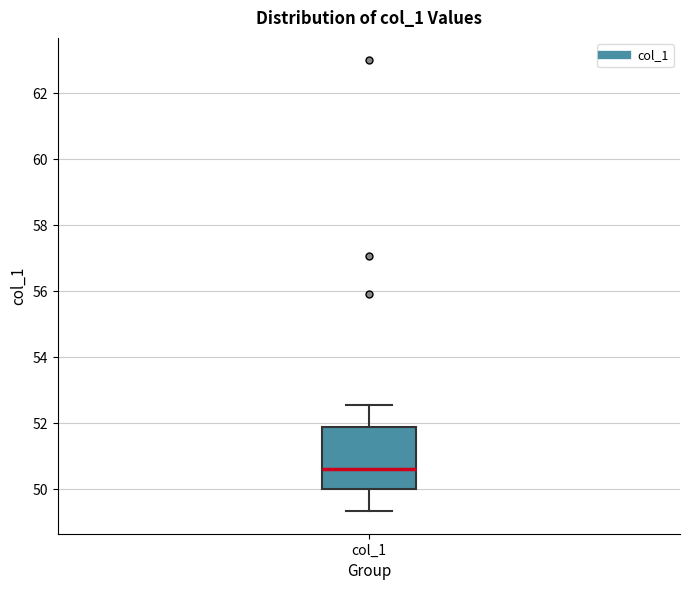

Where does the lower whisker of the box for col_1 end on the y-axis? The values are not printed on the chart, so give them approximately, as read against the axis.

49.4